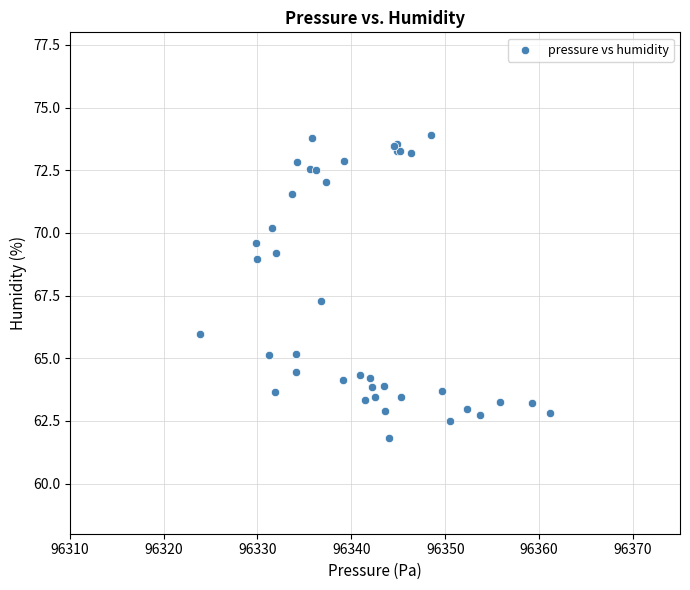

What Y value in the scatter plot is closest to 67?

67.3